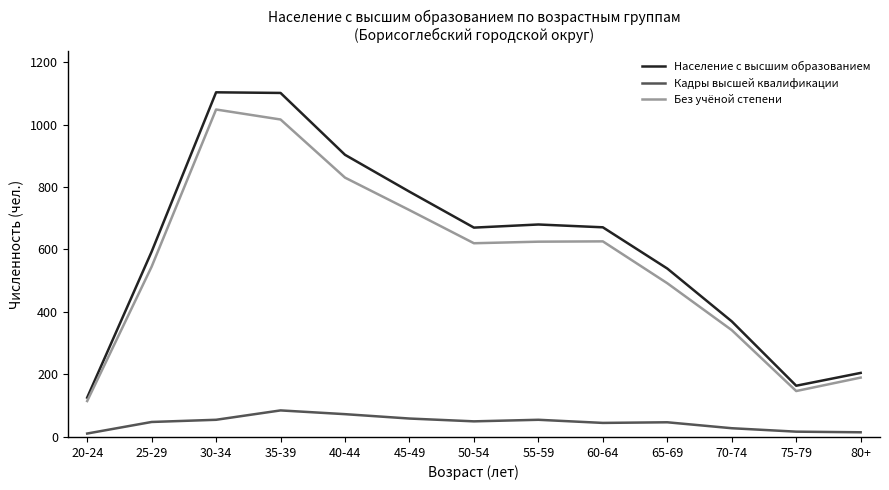

In Без учёной степени, how many points are higher than both neighbors (excluding endpoints)?

2